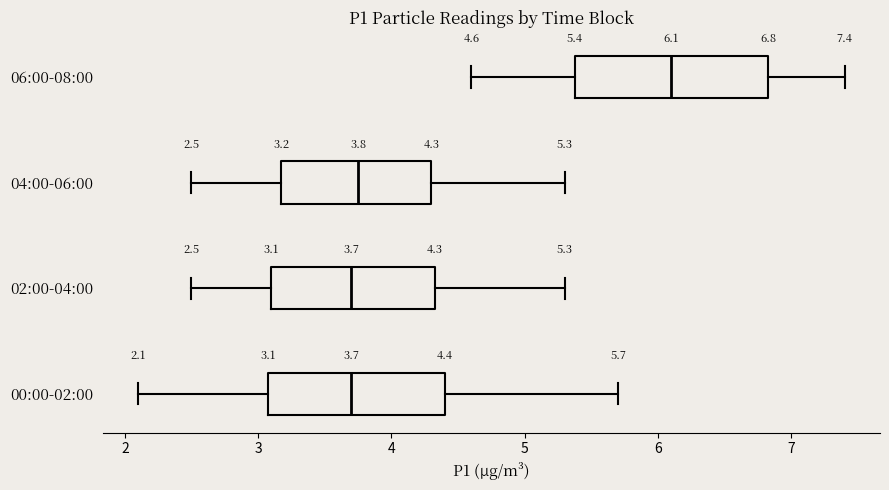

Comparing the boxes themselves (not the whiskers), which one is the widest?

06:00-08:00